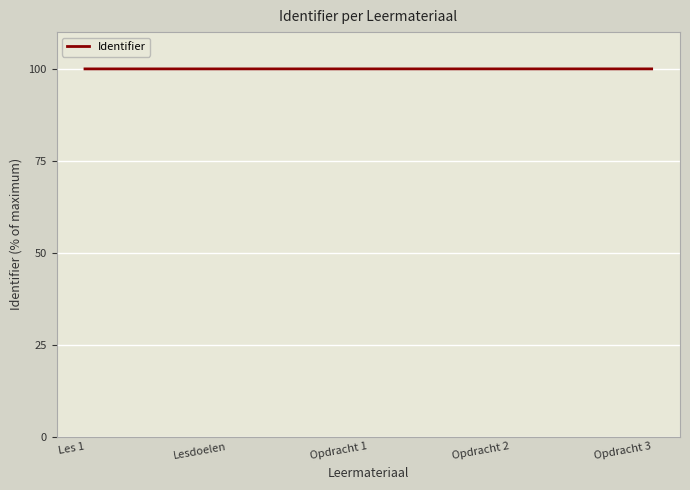

What is the ratio of the value at Lesdoelen to the value at Opdracht 2?

1.0